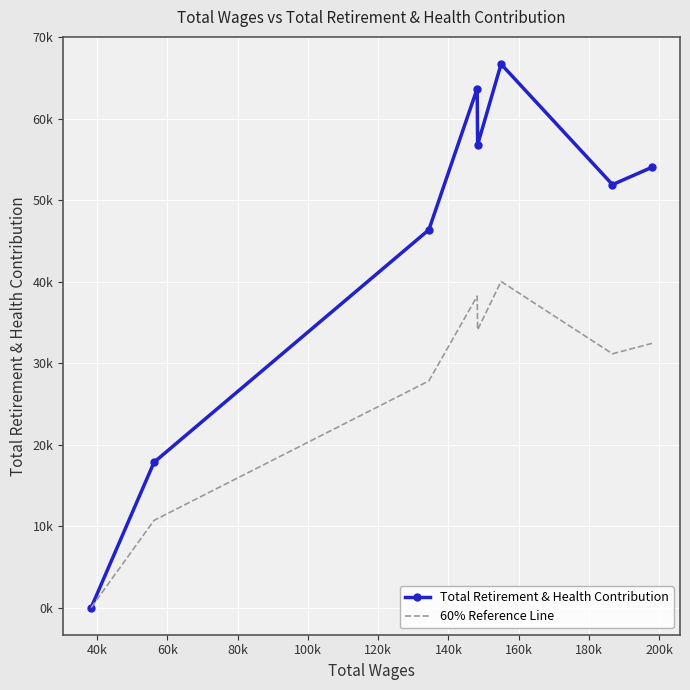

Which series has the largest range (max minus min)?

Total Retirement & Health Contribution